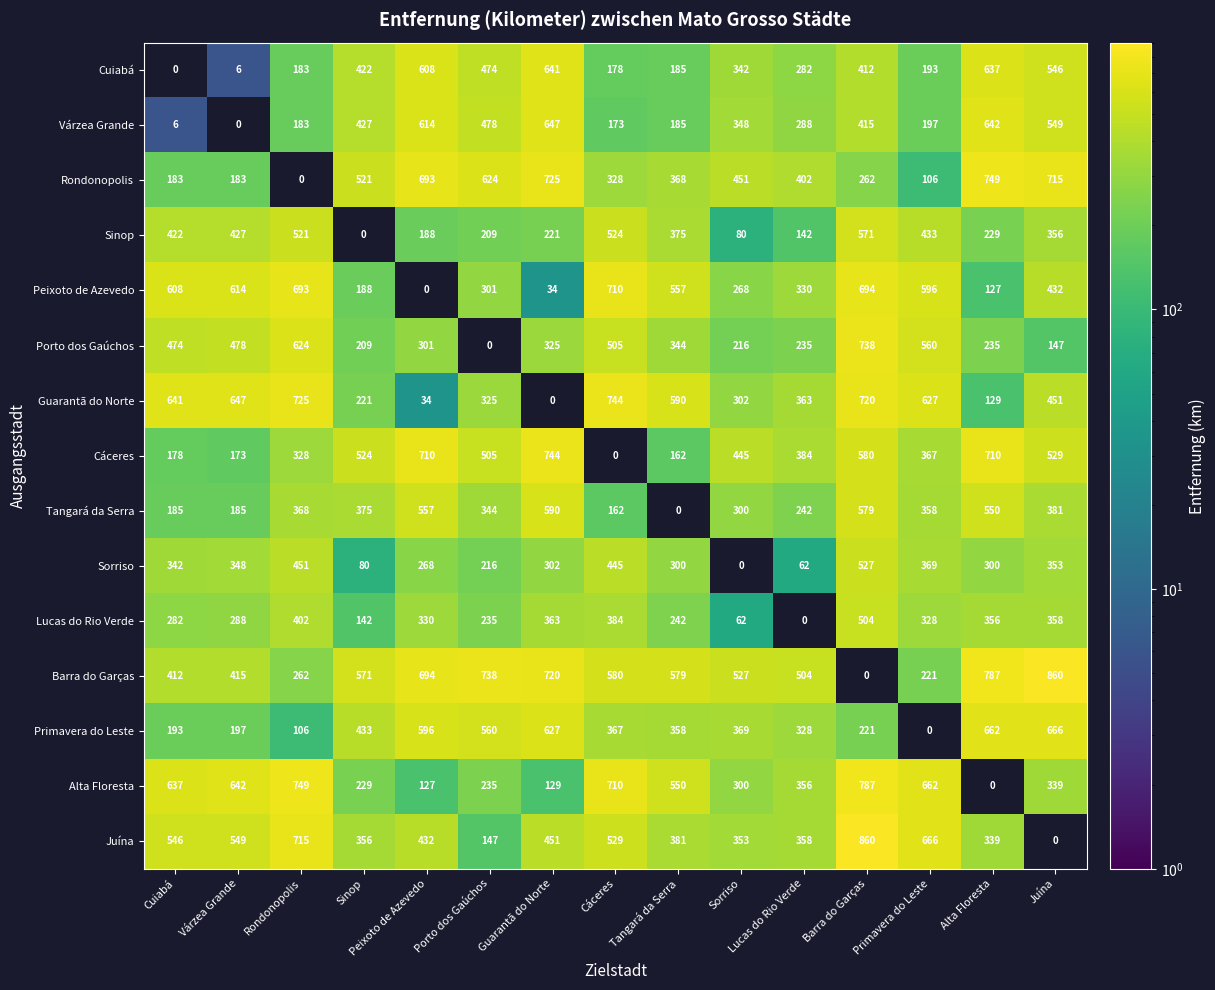

What is the difference between the Sinop values at Cuiabá and Juína?

66